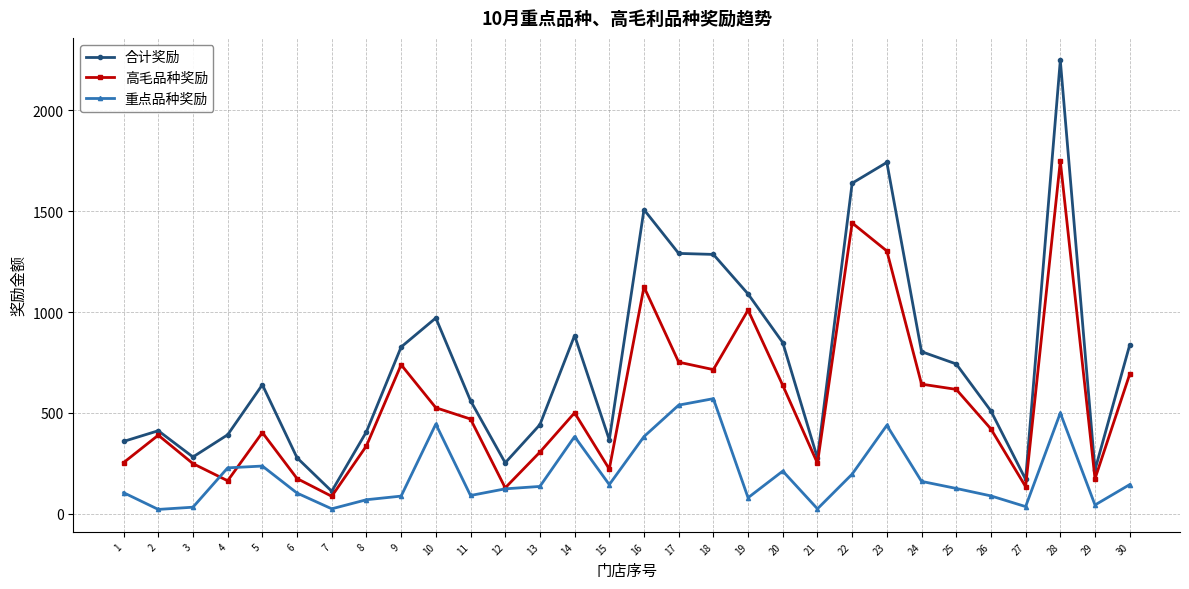

Does the chart have visible grid lines?

Yes